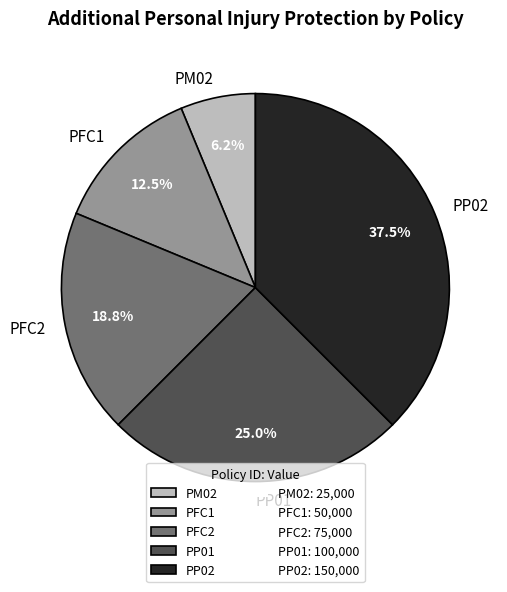

What percentage is NOT represented by PP02?

62.5%